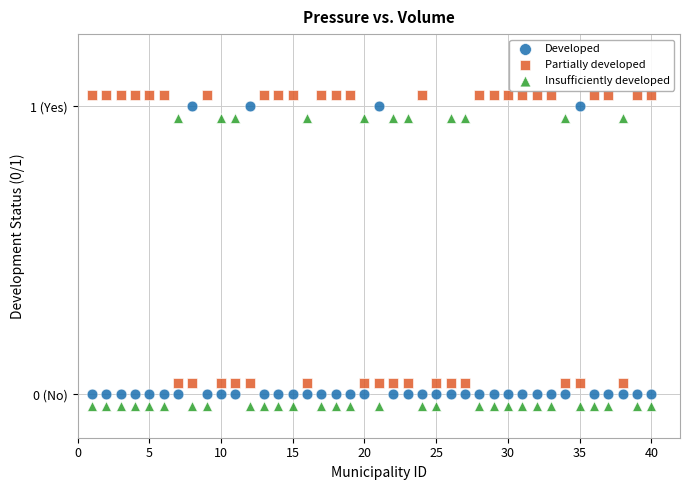

What are all the series names shown in the legend?

Developed, Partially developed, Insufficiently developed